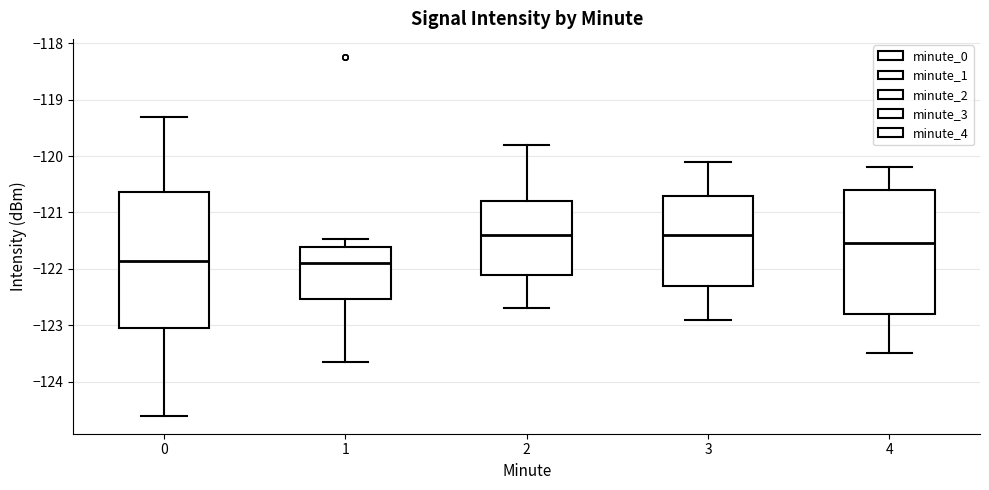

Reading left to right, read every box against the y-axis: the position of its median line, the range the box covers, and the ends of its whiskers. The values are not printed on the chart, so give them approximately, as read against the axis.

0: median -121.9, box -123.1 to -120.6, whiskers -124.6 to -119.3
1: median -121.9, box -122.5 to -121.6, whiskers -123.6 to -121.5
2: median -121.4, box -122.1 to -120.8, whiskers -122.7 to -119.8
3: median -121.4, box -122.3 to -120.7, whiskers -122.9 to -120.1
4: median -121.5, box -122.8 to -120.6, whiskers -123.5 to -120.2